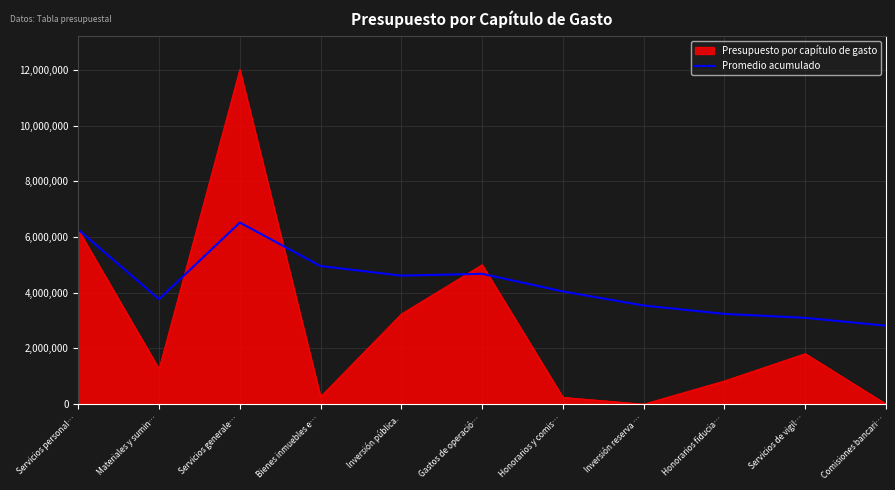

At which label does Promedio acumulado reach its minimum?

Comisiones bancari…